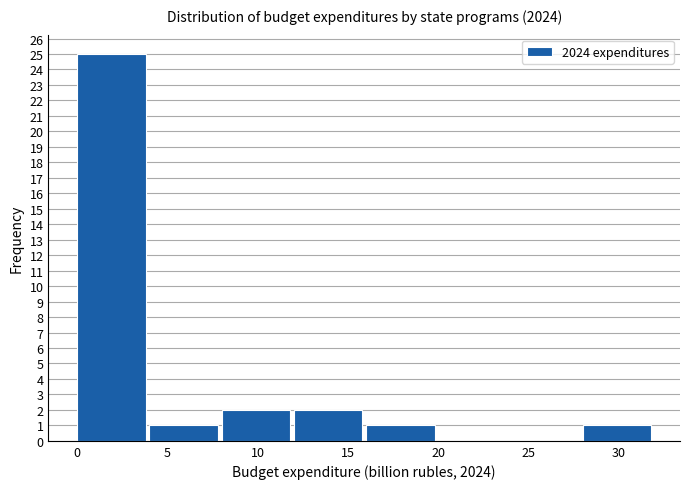

Reading left to right, transcribe this chart: for each bar, give the range it covers on the x-axis and its height. Neither the bar edges nor the heights are printed on the chart, so give them approximately, as read against the axes.

0 to 4: 25
4 to 8: 1
8 to 12: 2
12 to 16: 2
16 to 20: 1
20 to 24: 0
24 to 28: 0
28 to 32: 1